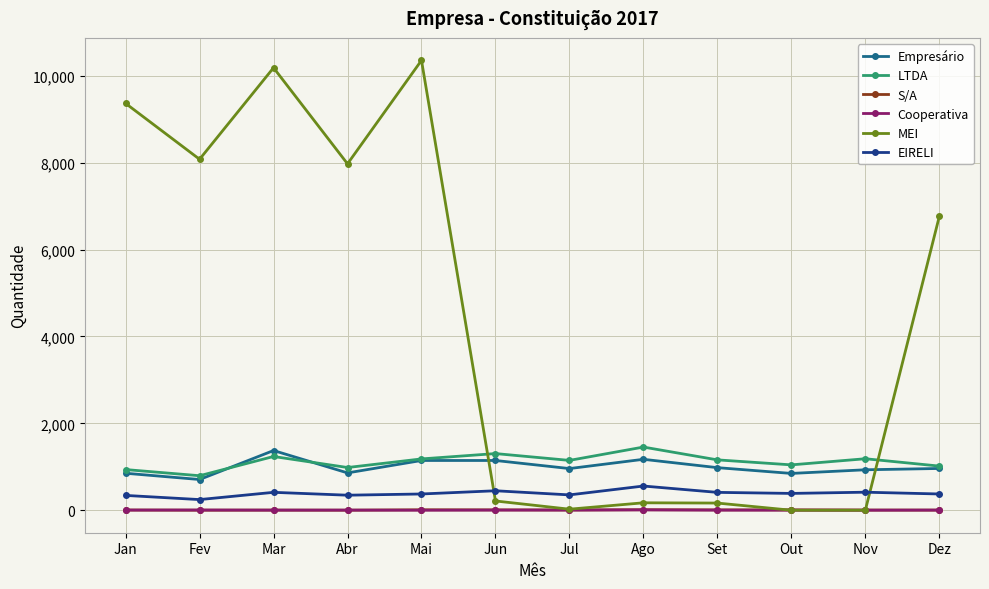

True or false: Empresário and S/A intersect in this chart.

False